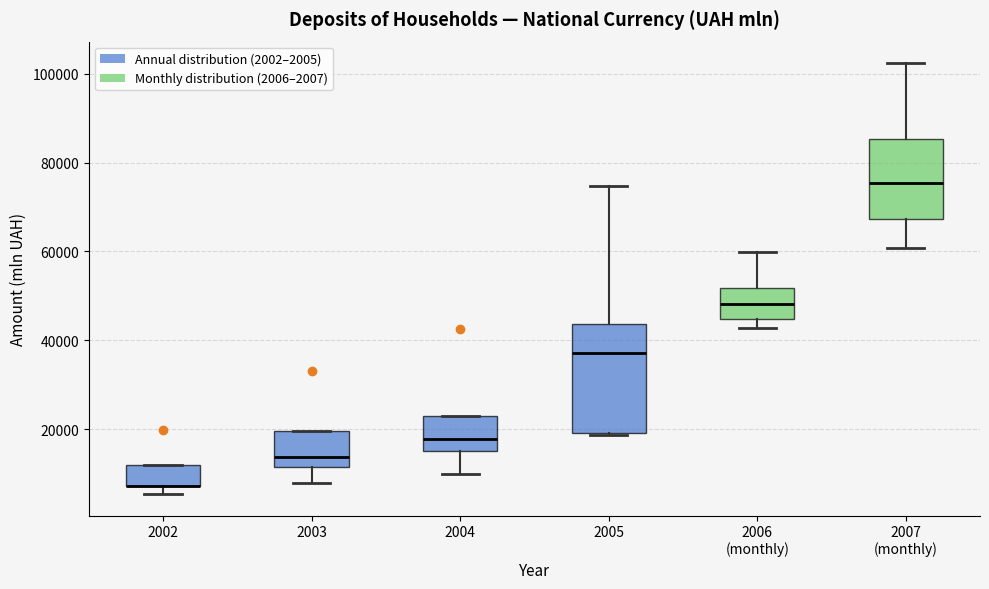

Reading left to right, read every box against the y-axis: the position of its median line, the range the box covers, and the ends of its whiskers. The values are not printed on the chart, so give them approximately, as read against the axis.

2002: median 8000 (drawn on the box's lower edge), box 8000 to 12000, whiskers 6000 to 12000
2003: median 14000, box 12000 to 20000, whiskers 8000 to 20000
2004: median 18000, box 14000 to 22000, whiskers 10000 to 22000
2005: median 38000, box 20000 to 44000, whiskers 18000 to 74000
2006 (monthly): median 48000, box 44000 to 52000, whiskers 42000 to 60000
2007 (monthly): median 76000, box 68000 to 86000, whiskers 60000 to 102000